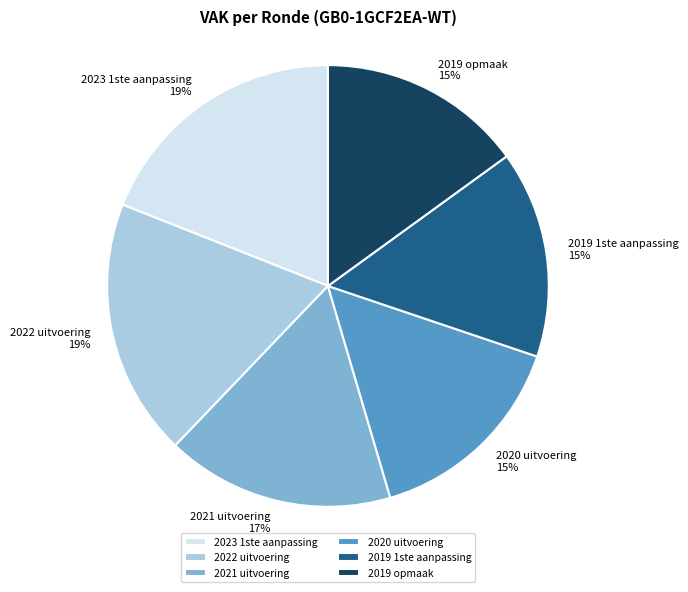

How many segments does this pie chart have?

6